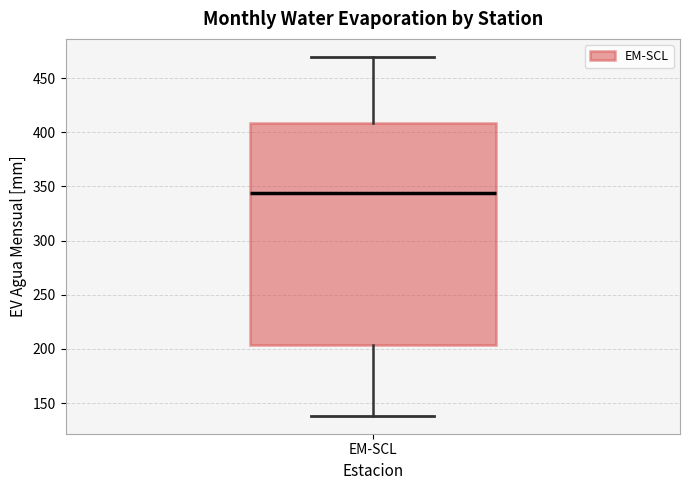

Where does the median line of the box for EM-SCL sit on the y-axis? The values are not printed on the chart, so give them approximately, as read against the axis.

345